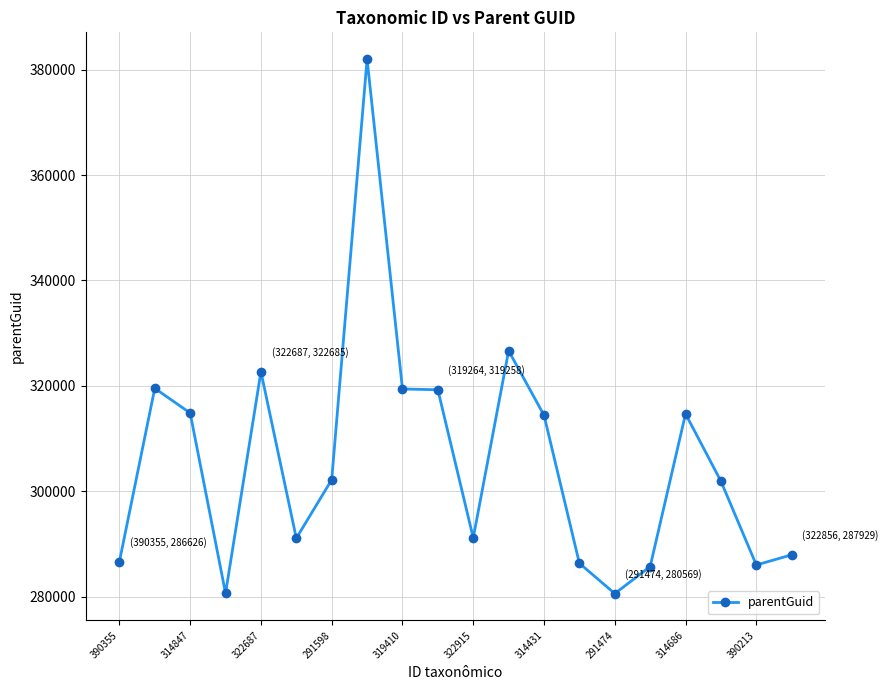

What is the sum of all values?

6113559